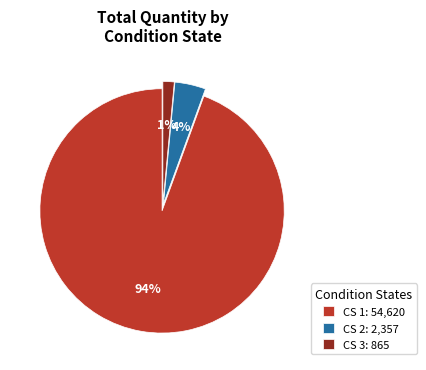

What is the smallest slice in the pie chart?

CS 3: 865